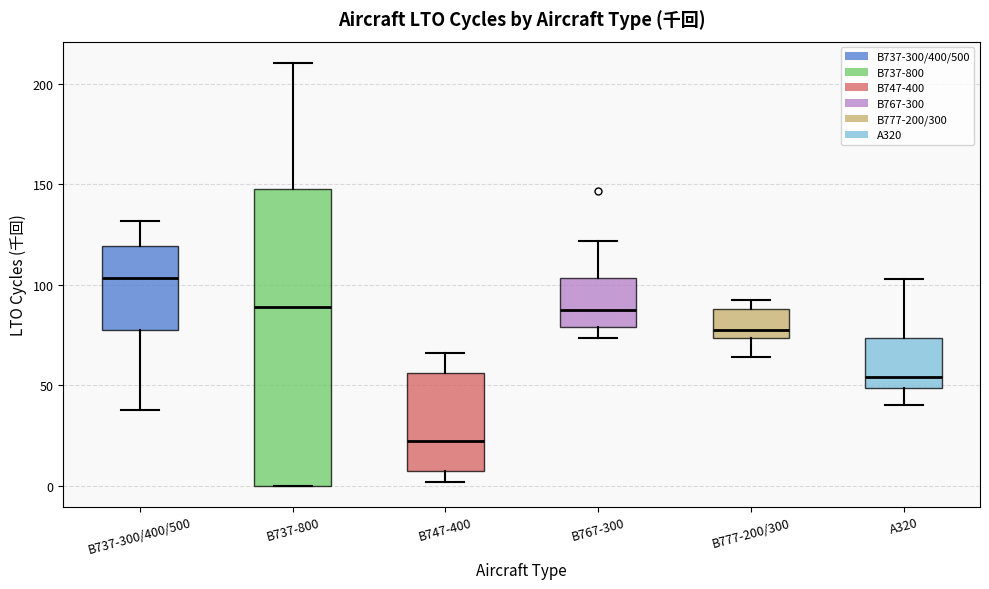

Which box is the tallest, from its lower edge to its upper edge?

B737-800